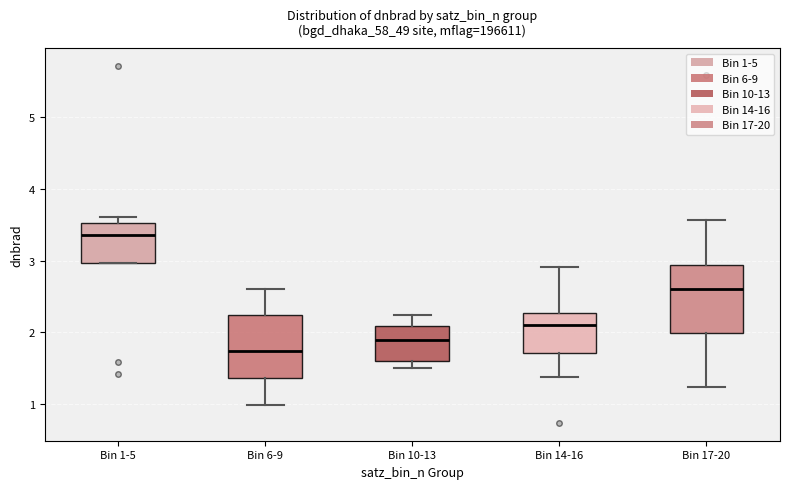

Reading left to right, read every box against the y-axis: the position of its median line, the range the box covers, and the ends of its whiskers. The values are not printed on the chart, so give them approximately, as read against the axis.

Bin 1-5: median 3.4, box 3.0 to 3.5, whiskers 3.0 to 3.6
Bin 6-9: median 1.7, box 1.4 to 2.2, whiskers 1.0 to 2.6
Bin 10-13: median 1.9, box 1.6 to 2.1, whiskers 1.5 to 2.2
Bin 14-16: median 2.1, box 1.7 to 2.3, whiskers 1.4 to 2.9
Bin 17-20: median 2.6, box 2.0 to 2.9, whiskers 1.2 to 3.6